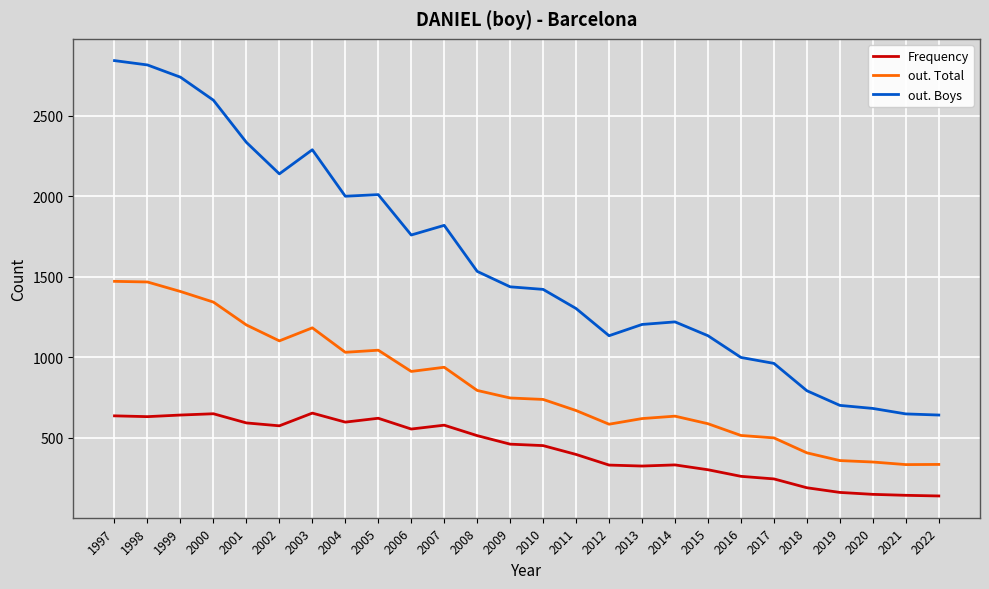

What are all the series names shown in the legend?

Frequency, out. Total, out. Boys